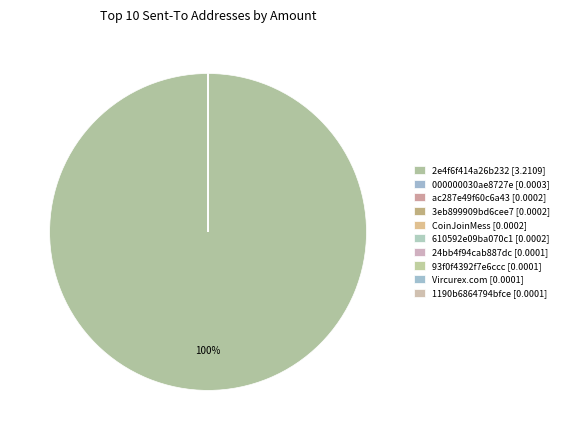

To the nearest percent, what portion does 2e4f6f414a26b232 represent?

100%